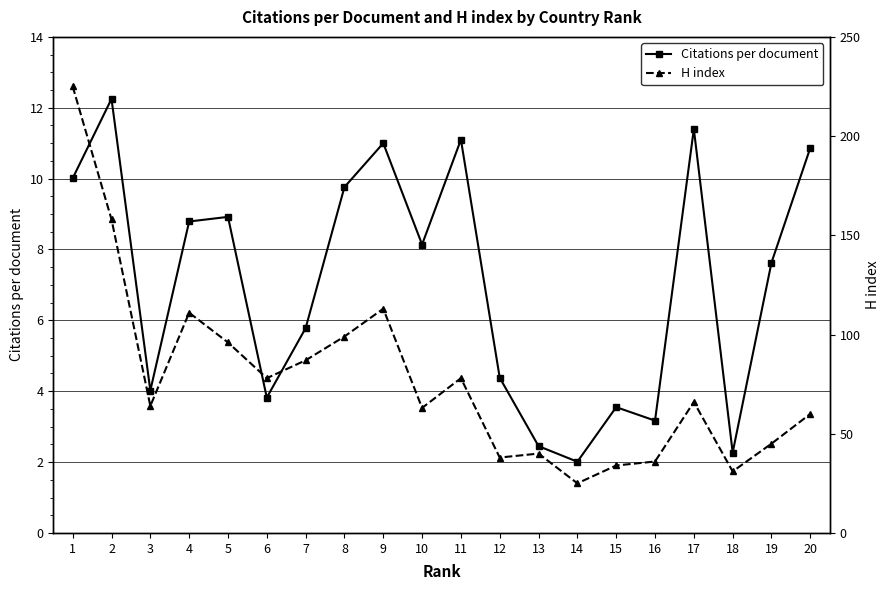

Is it true that Citations per document equals 5.7 at 10?

False